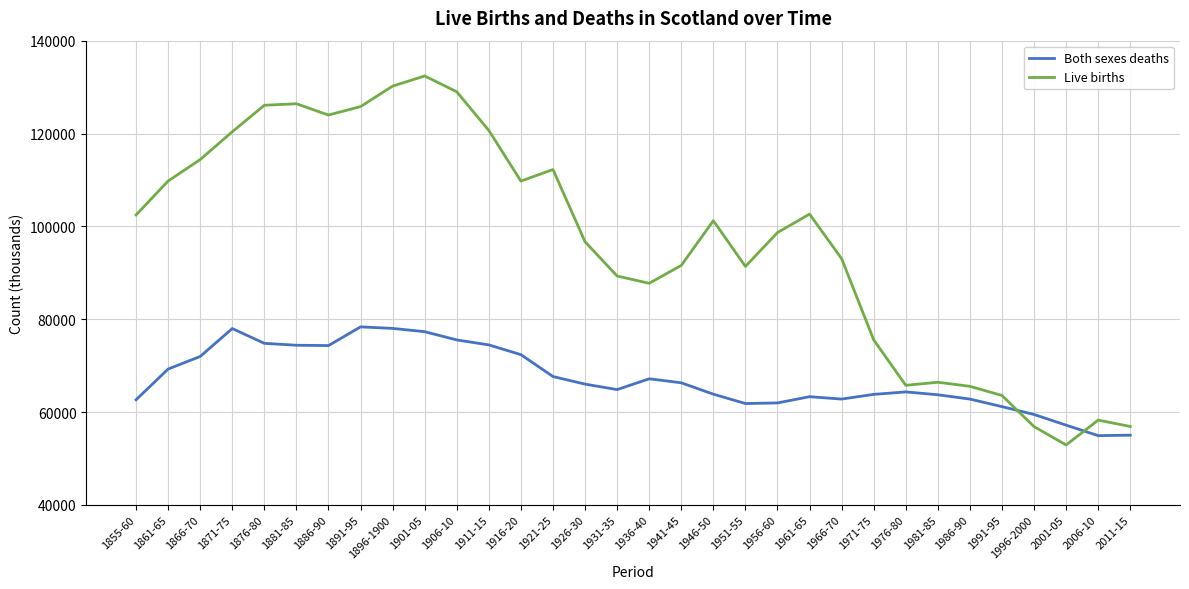

What is the total value across all series at 1855-60?

165106